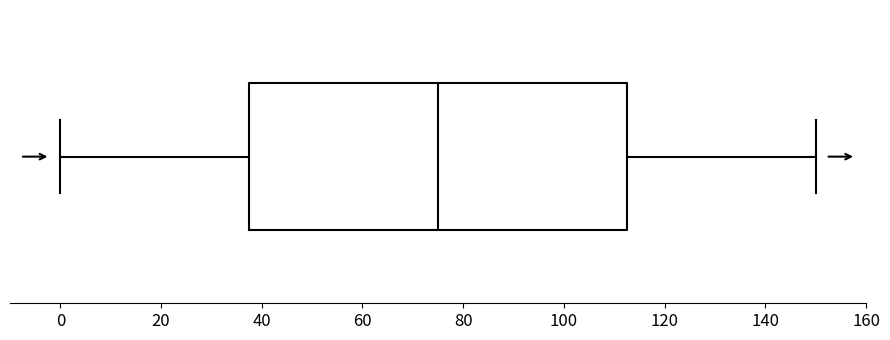

Where does the left whisker of the box end on the x-axis? The values are not printed on the chart, so give them approximately, as read against the axis.

0